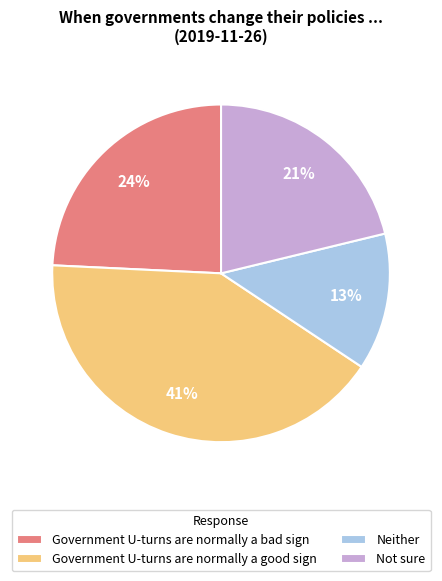

Which slice is the largest?

Government U-turns are normally a good sign